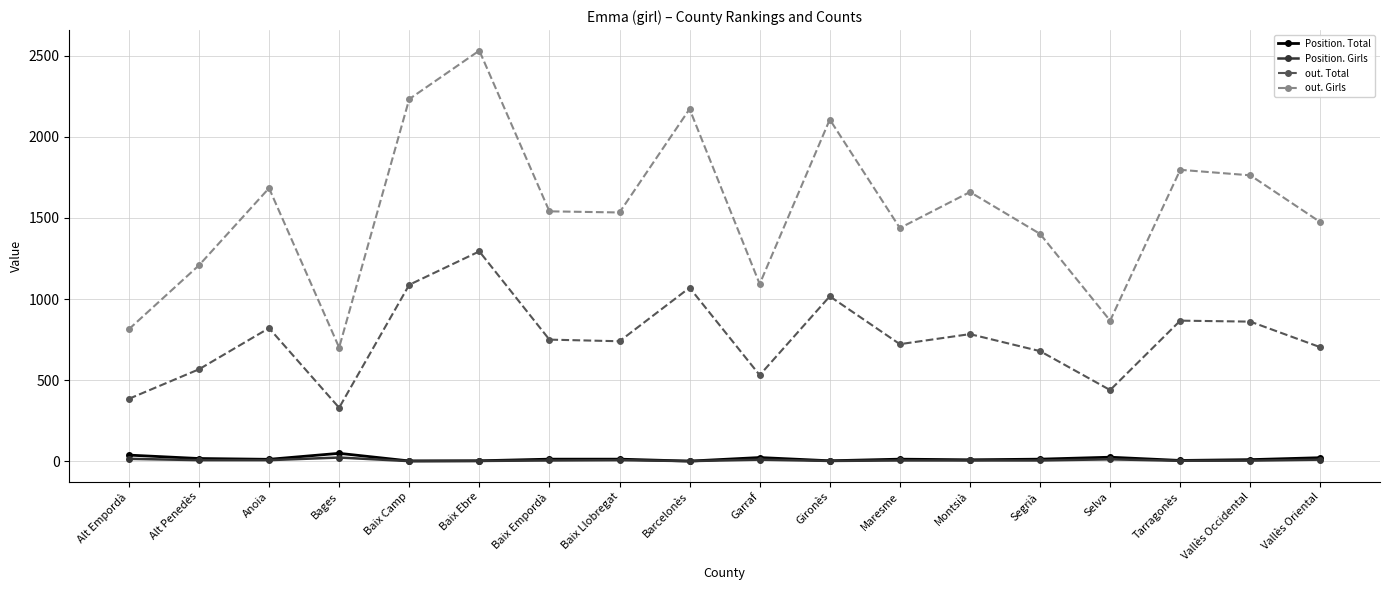

What is the difference between the maximum and minimum values in the out. Total series?

964